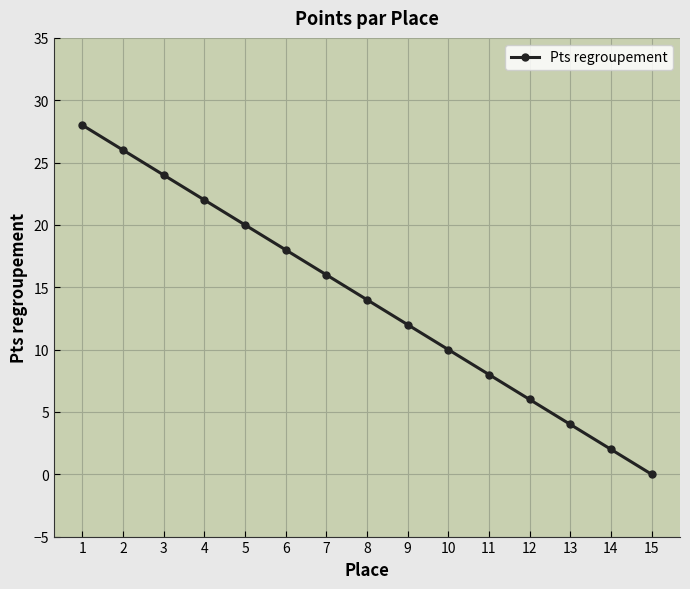

What is the ratio of the value at 8 to the value at 1?

0.5